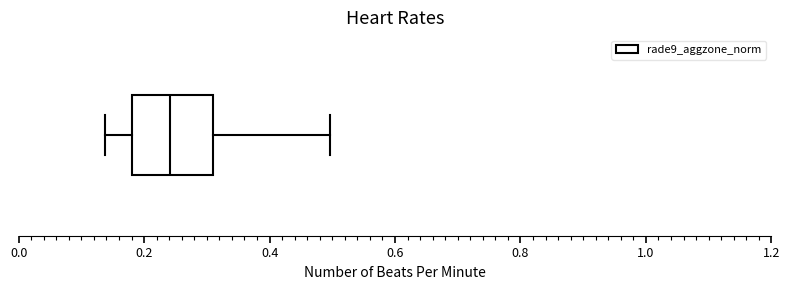

Read this box plot against the x-axis: the position of the median line, the range covered by the box, and the ends of both whiskers. The values are not printed on the chart, so give them approximately, as read against the axis.

median 0.24, box 0.18 to 0.32, whiskers 0.14 to 0.50